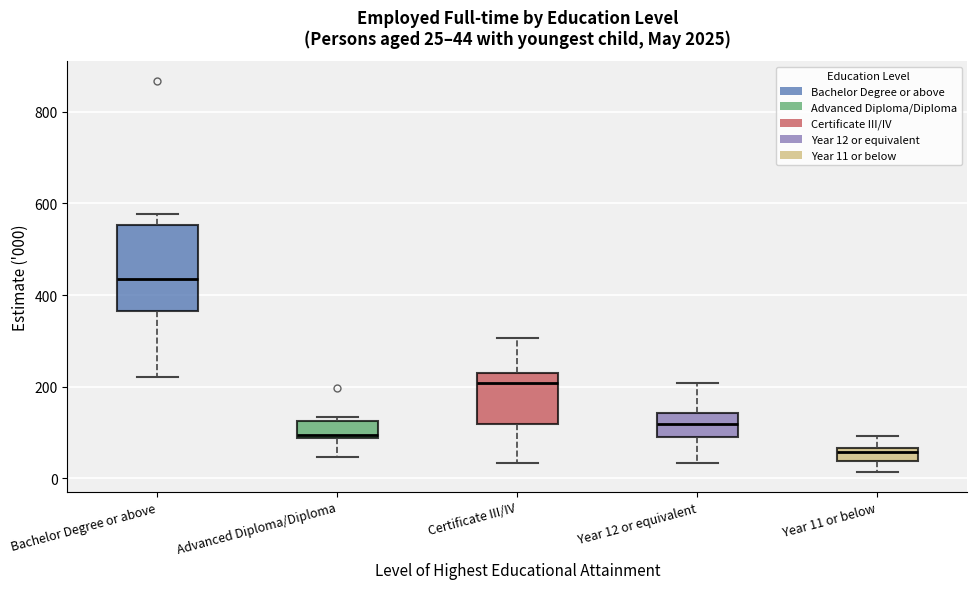

Which box has the lowest median line?

Year 11 or below